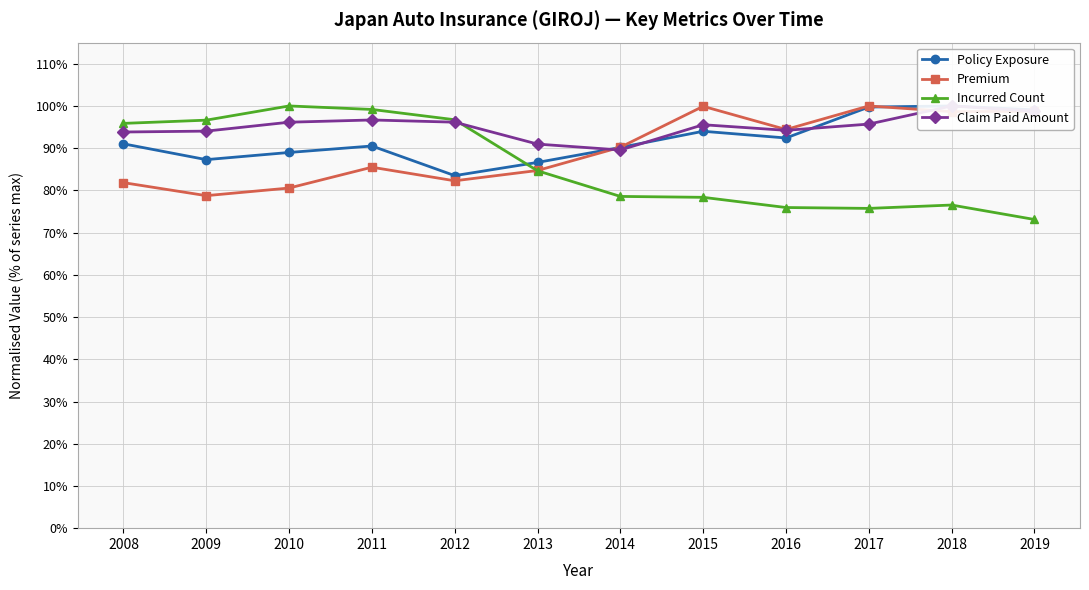

Does the chart have visible grid lines?

Yes